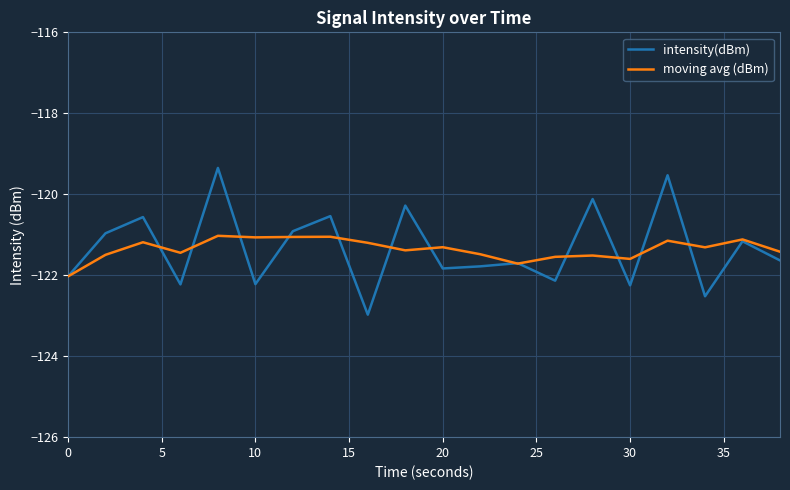

List the series in order of their peak value, highest first.

intensity(dBm), moving avg (dBm)